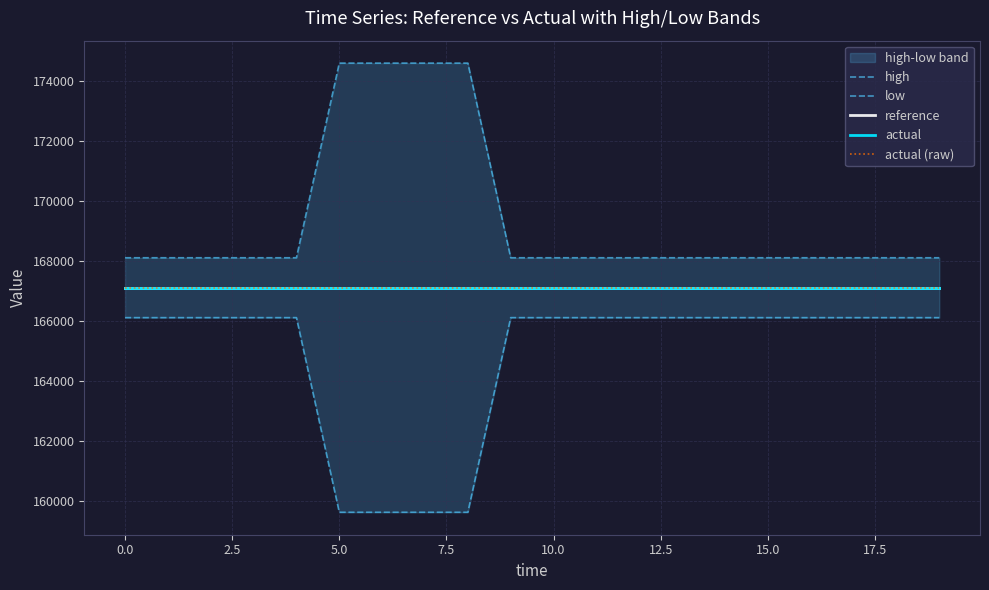

What value does the actual (raw) series have at 10?

167119.9